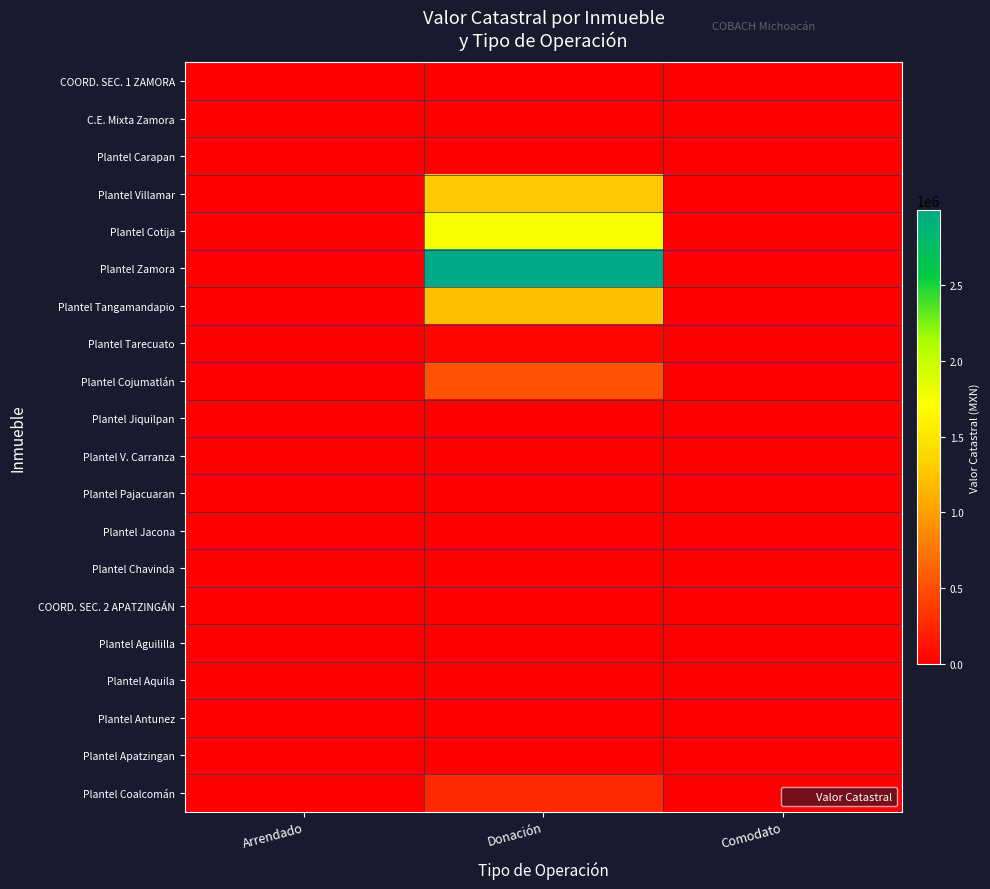

Reading left to right, transcribe all the data shown in this chart.

COORD. SEC. 1 ZAMORA: Arrendado=10000	Donación=0	Comodato=0
C.E. Mixta Zamora: Arrendado=0	Donación=0	Comodato=0
Plantel Carapan: Arrendado=0	Donación=0	Comodato=0
Plantel Villamar: Arrendado=0	Donación=1263765	Comodato=0
Plantel Cotija: Arrendado=0	Donación=1745300	Comodato=0
Plantel Zamora: Arrendado=0	Donación=2993681	Comodato=0
Plantel Tangamandapio: Arrendado=0	Donación=1200000	Comodato=0
Plantel Tarecuato: Arrendado=0	Donación=50000	Comodato=0
Plantel Cojumatlán: Arrendado=0	Donación=521010	Comodato=0
Plantel Jiquilpan: Arrendado=0	Donación=3651	Comodato=0
Plantel V. Carranza: Arrendado=0	Donación=0	Comodato=0
Plantel Pajacuaran: Arrendado=0	Donación=0	Comodato=0
Plantel Jacona: Arrendado=0	Donación=0	Comodato=0
Plantel Chavinda: Arrendado=0	Donación=3111	Comodato=0
COORD. SEC. 2 APATZINGÁN: Arrendado=6000	Donación=0	Comodato=0
Plantel Aguililla: Arrendado=0	Donación=0	Comodato=0
Plantel Aquila: Arrendado=0	Donación=0	Comodato=0
Plantel Antunez: Arrendado=0	Donación=5963	Comodato=0
Plantel Apatzingan: Arrendado=0	Donación=0	Comodato=0
Plantel Coalcomán: Arrendado=0	Donación=263800	Comodato=0